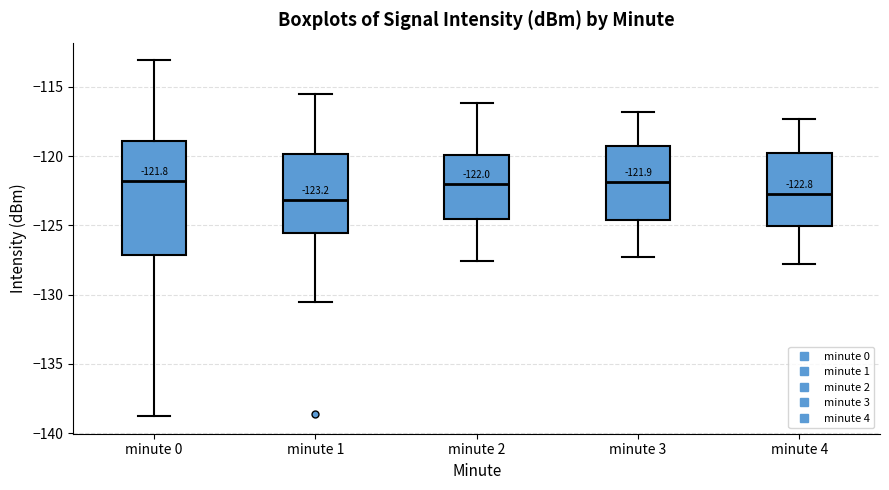

Which box is the tallest, from its lower edge to its upper edge?

minute 0